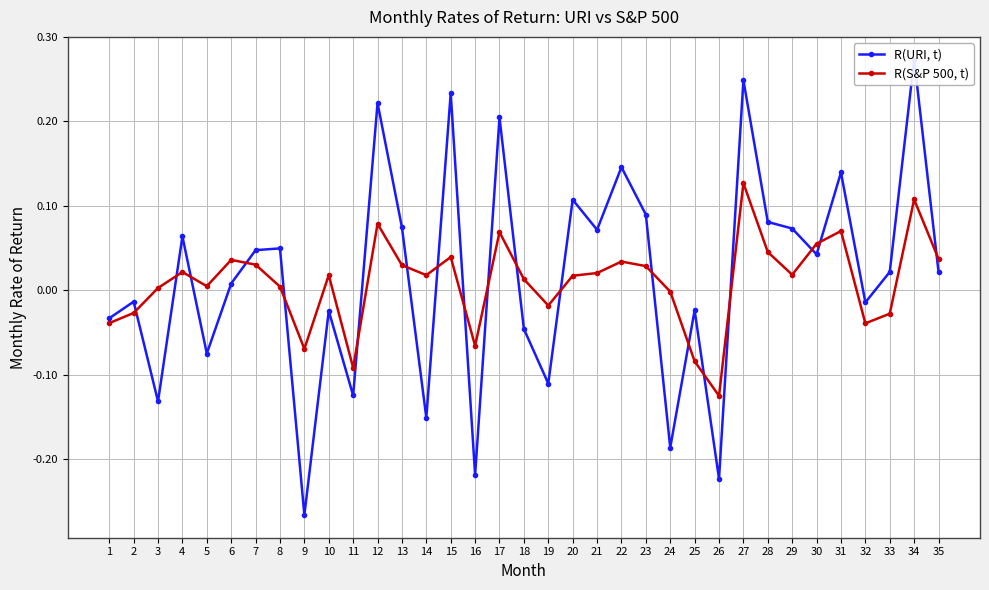

Which category has the highest value across all series?

34